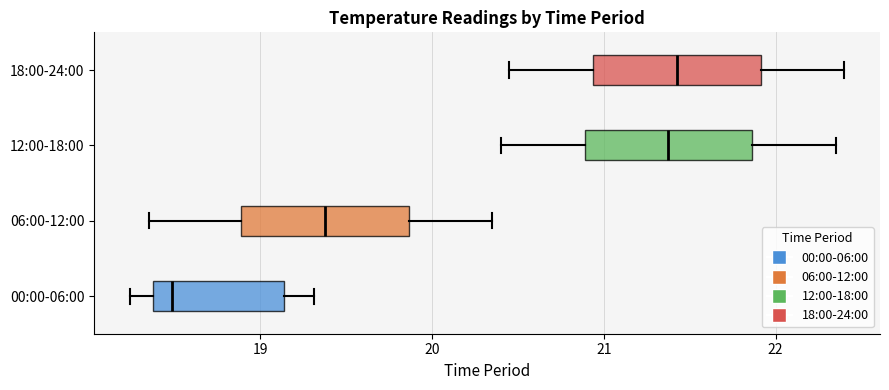

Reading bottom to top, read every box against the x-axis: the position of its median line, the range the box covers, and the ends of its whiskers. The values are not printed on the chart, so give them approximately, as read against the axis.

00:00-06:00: median 18.5, box 18.4 to 19.1, whiskers 18.2 to 19.3
06:00-12:00: median 19.4, box 18.9 to 19.9, whiskers 18.4 to 20.4
12:00-18:00: median 21.4, box 20.9 to 21.9, whiskers 20.4 to 22.4
18:00-24:00: median 21.4, box 20.9 to 21.9, whiskers 20.5 to 22.4